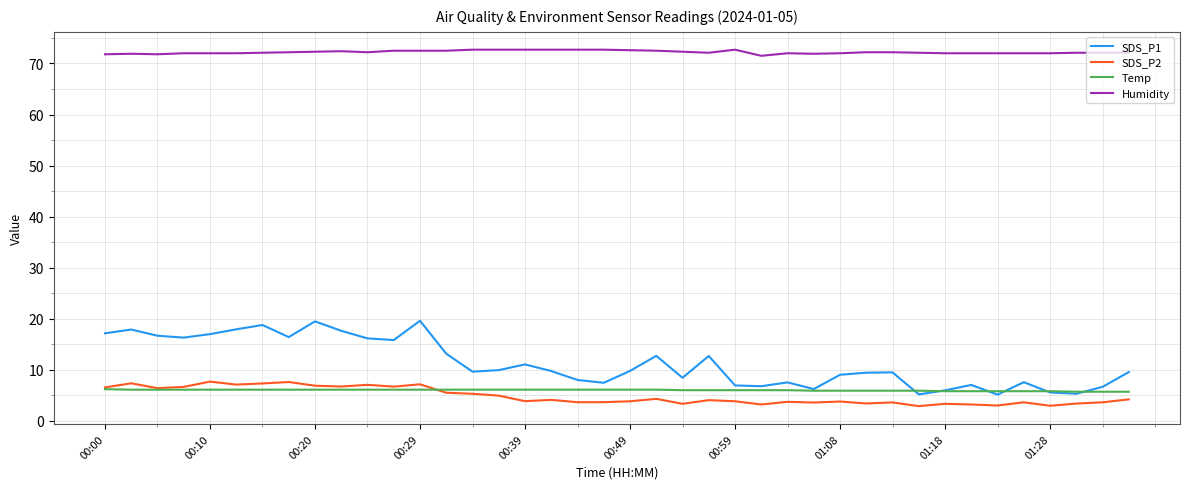

Which series has the largest total across all categories?

Humidity